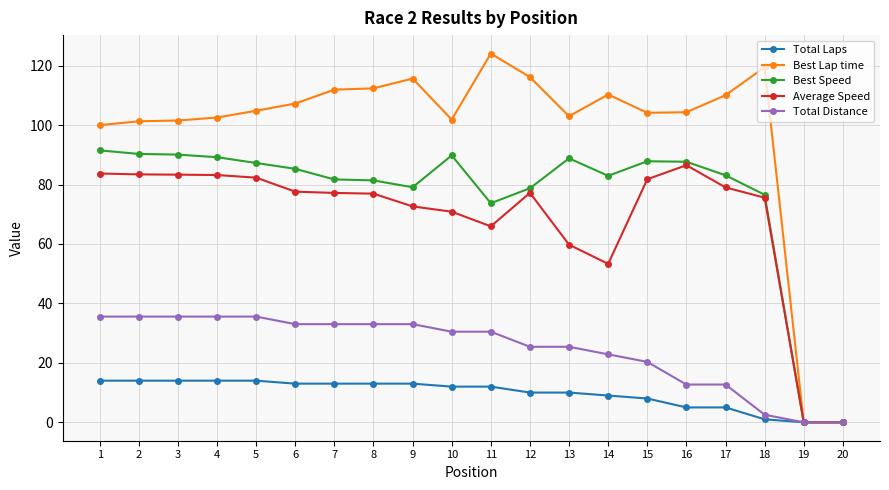

What is the average value of the Best Lap time series?

97.5